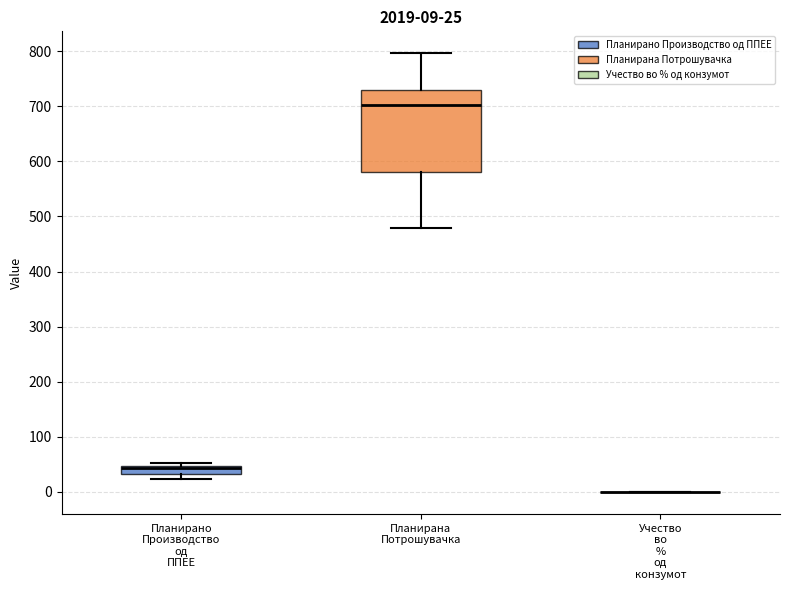

Which box is the tallest, from its lower edge to its upper edge?

Планирана Потрошувачка